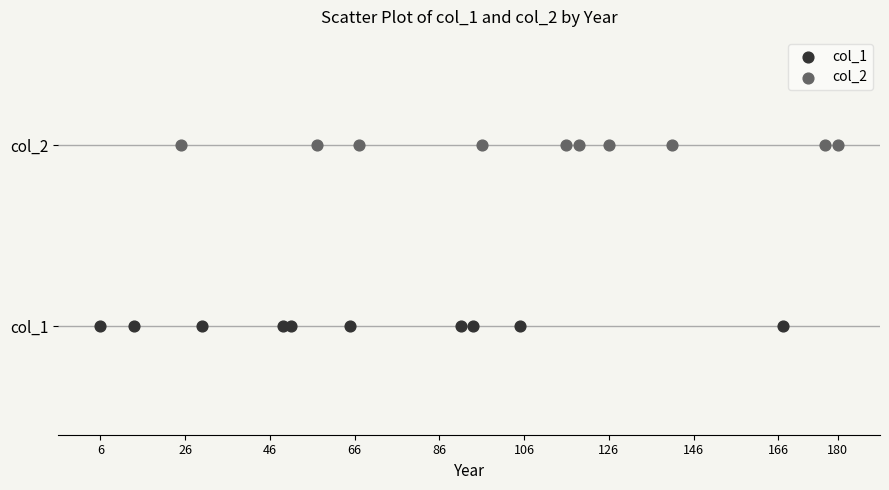

What are all the series names shown in the legend?

col_1, col_2